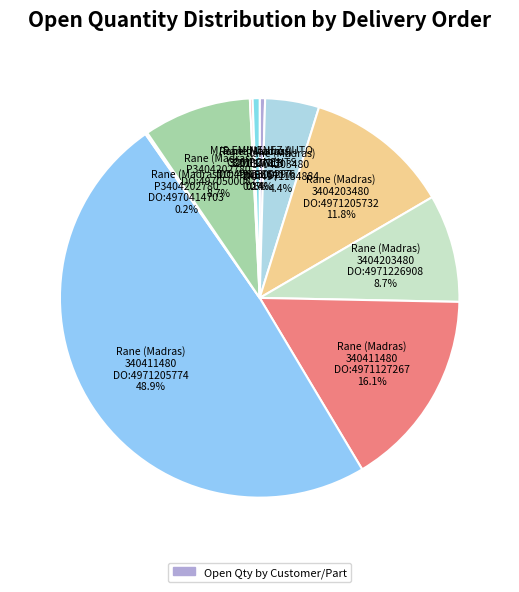

How many slices are in this pie chart?

10